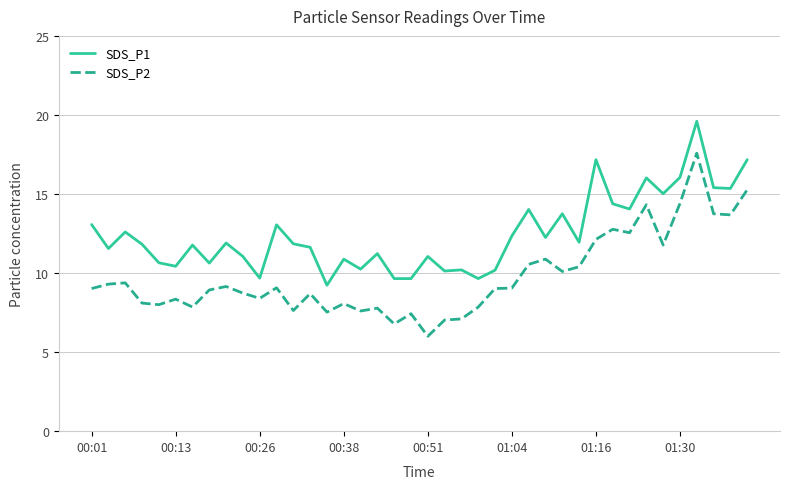

What is the maximum value shown in the chart?

19.6